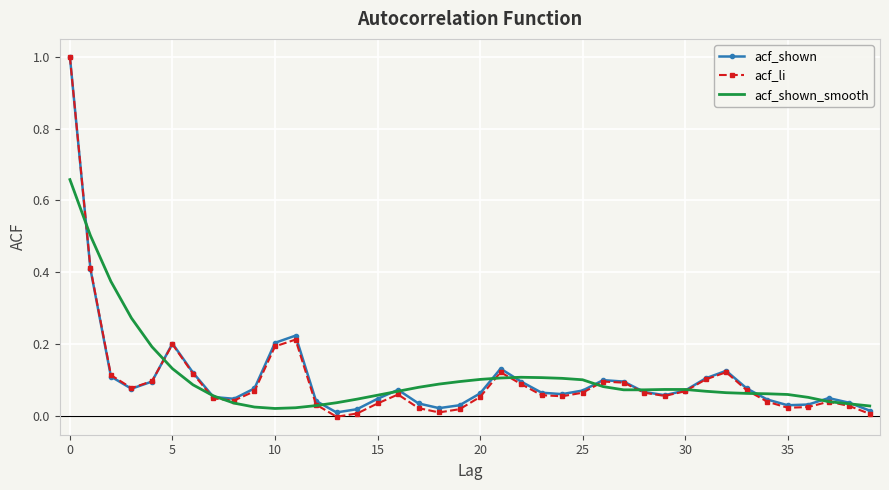

How many interior local valleys does the acf_shown series have?

7